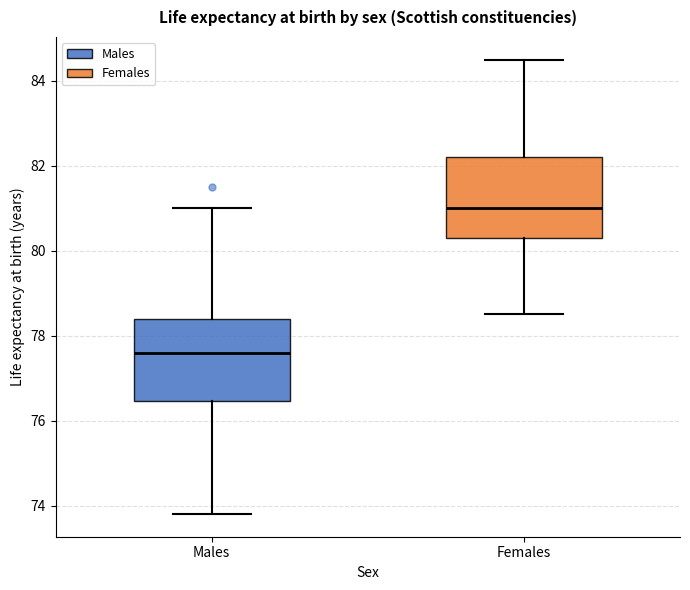

Where does the lower whisker of the box for Females end on the y-axis? The values are not printed on the chart, so give them approximately, as read against the axis.

78.6